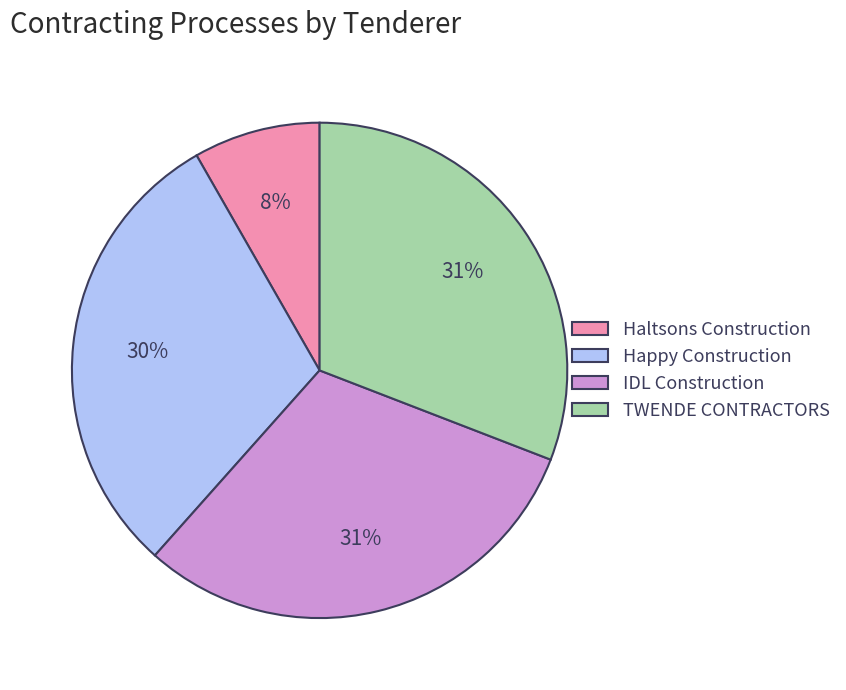

Is the sum of TWENDE CONTRACTORS and IDL Construction greater than half?

Yes